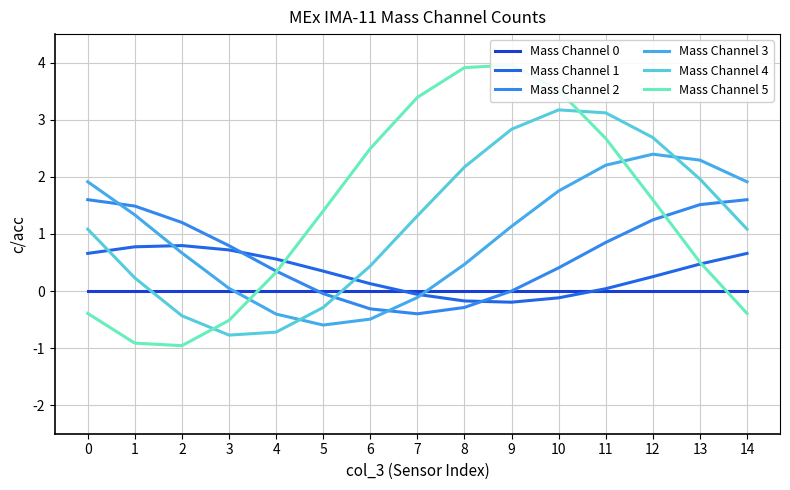

What is the total value across all series at 11?

8.9